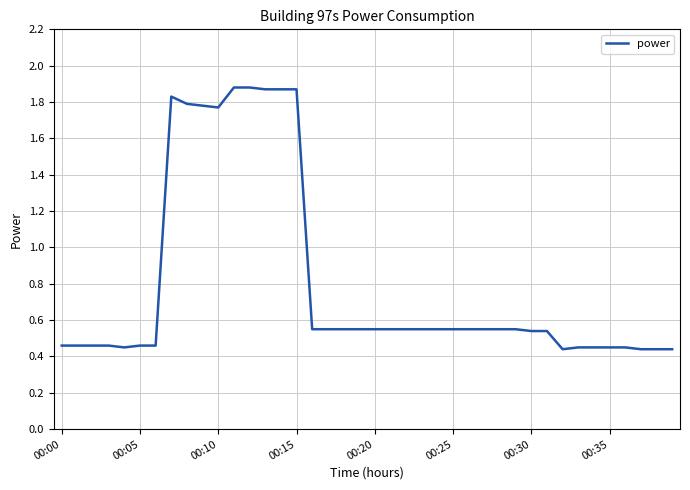

What is the difference between the maximum and minimum values?

1.4